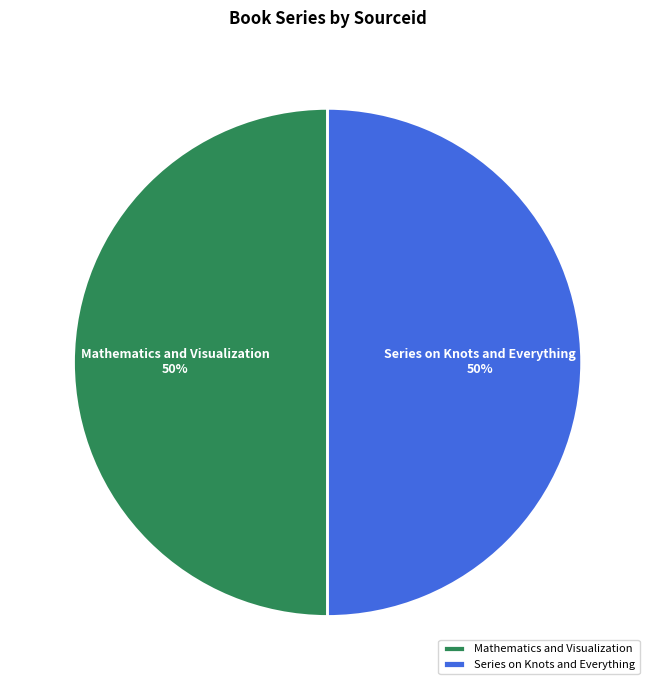

True or false: Series on Knots and Everything accounts for 59% of the total.

False